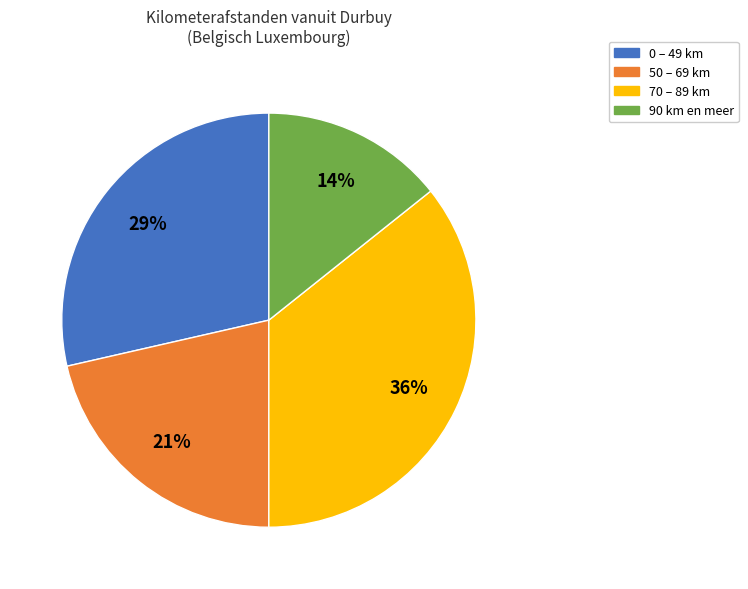

To the nearest percent, what percentage of the pie is 50 – 69 km?

21%